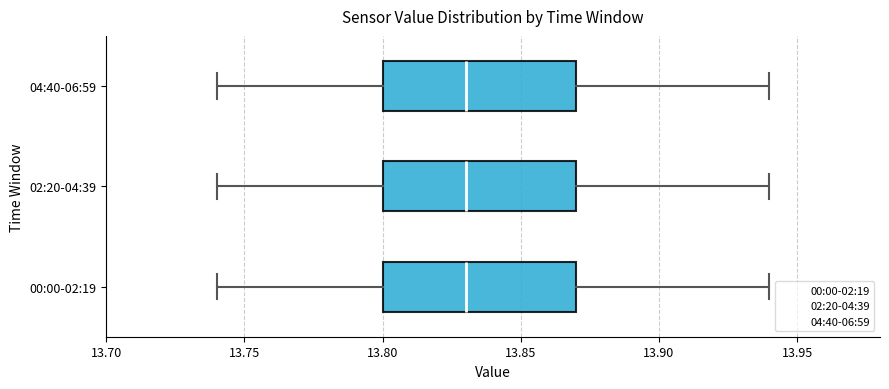

Where does the left whisker of the box for 04:40-06:59 end on the x-axis? The values are not printed on the chart, so give them approximately, as read against the axis.

13.74